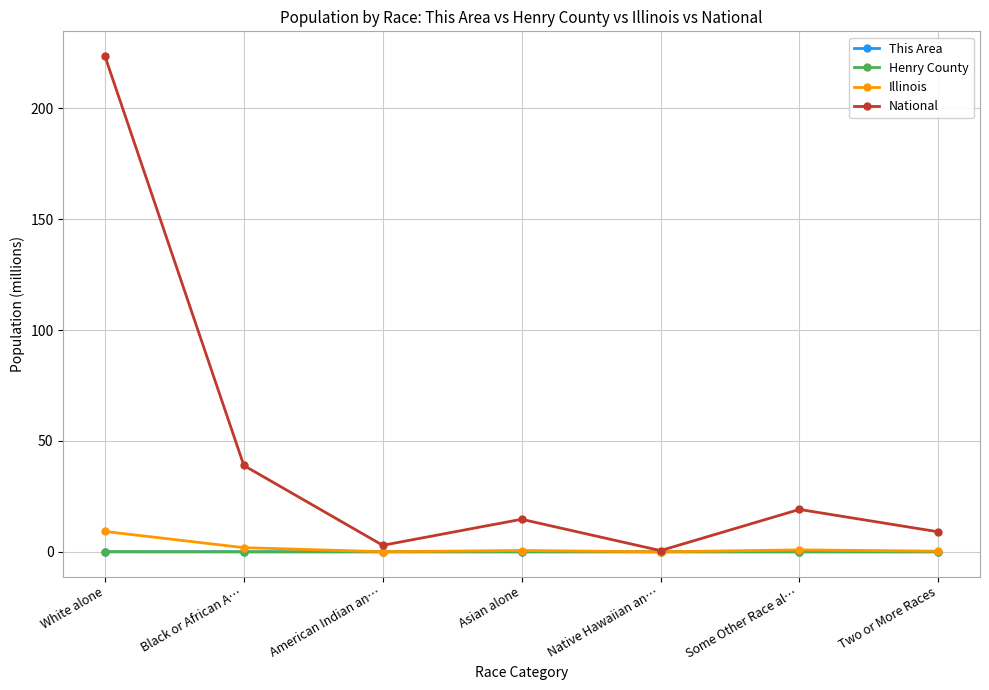

How many lines are shown in the chart?

4